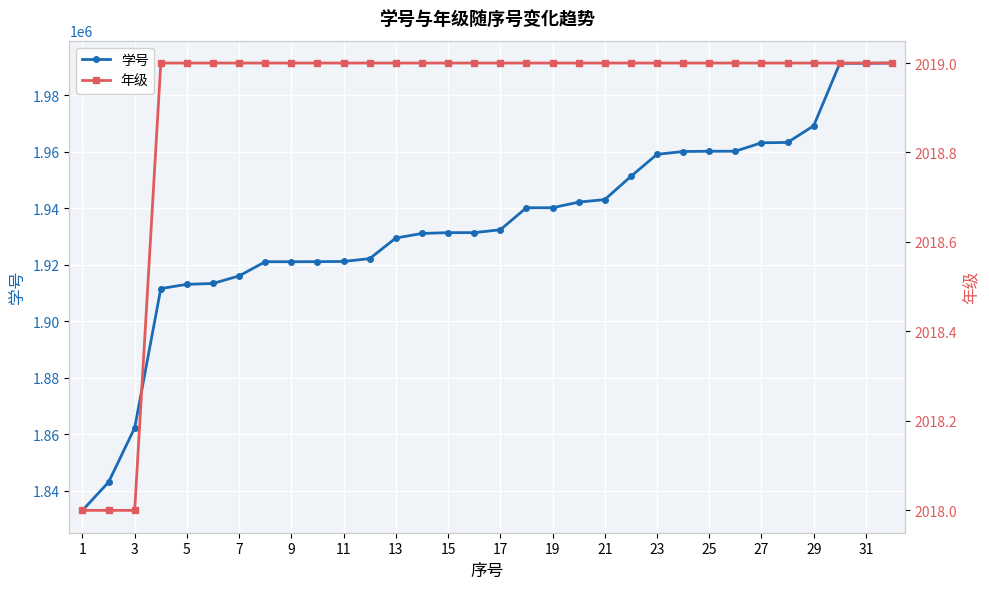

Rank the series by their maximum value, from lowest to highest.

年级, 学号